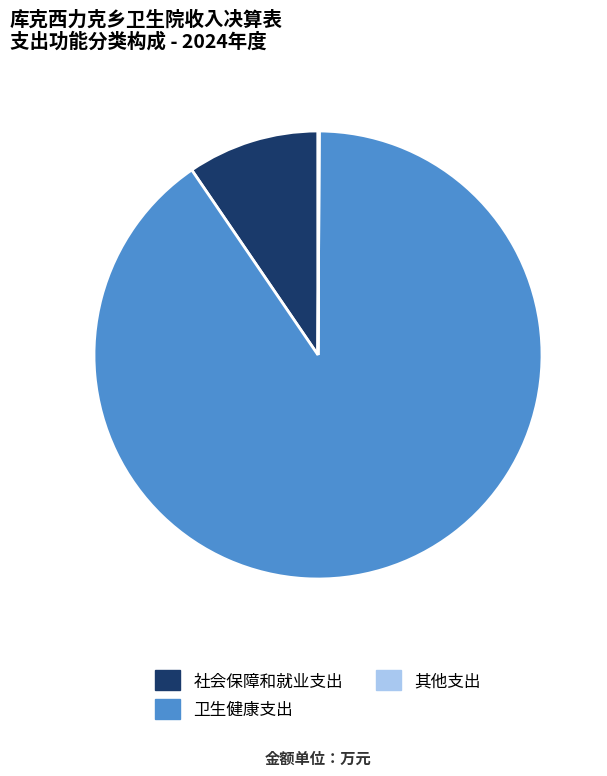

Approximately how many times larger is the value at 社会保障和就业支出 compared to 卫生健康支出?

0.1